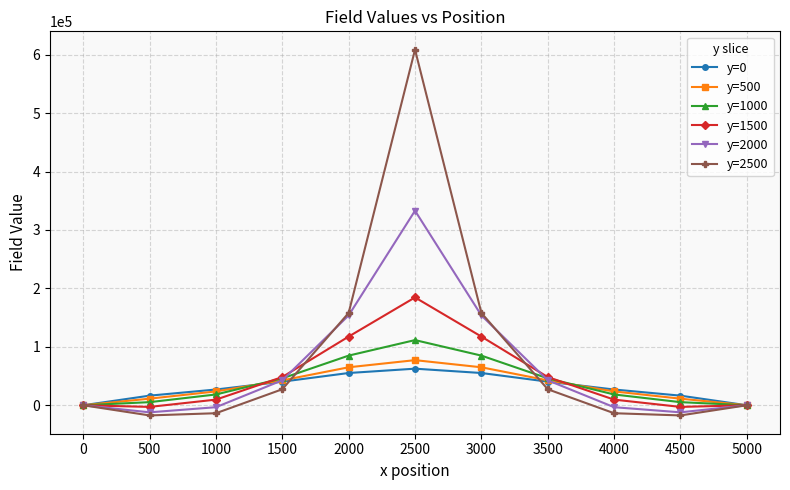

Which series has the largest range (max minus min)?

y=2500